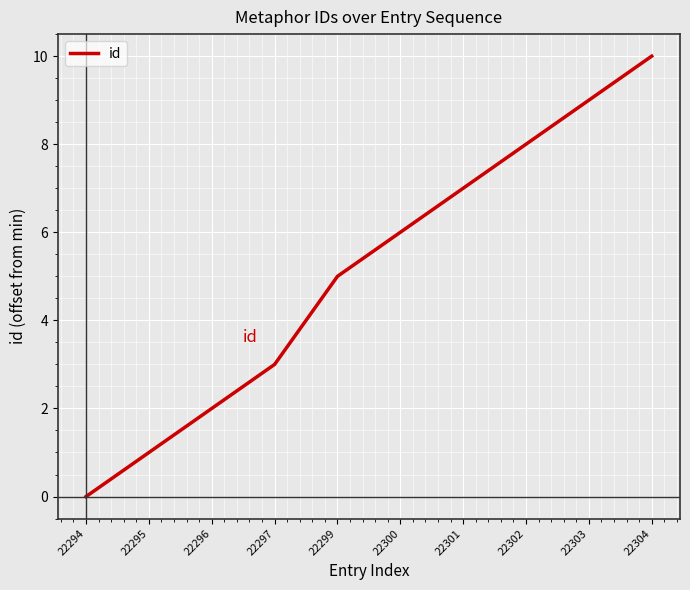

True or false: the data shows 0 at 22294.

True